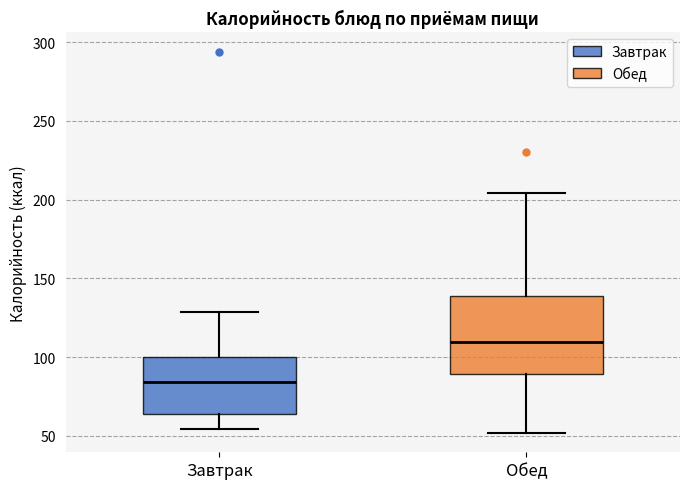

Where is the lower edge of the box for Завтрак on the y-axis? The values are not printed on the chart, so give them approximately, as read against the axis.

65